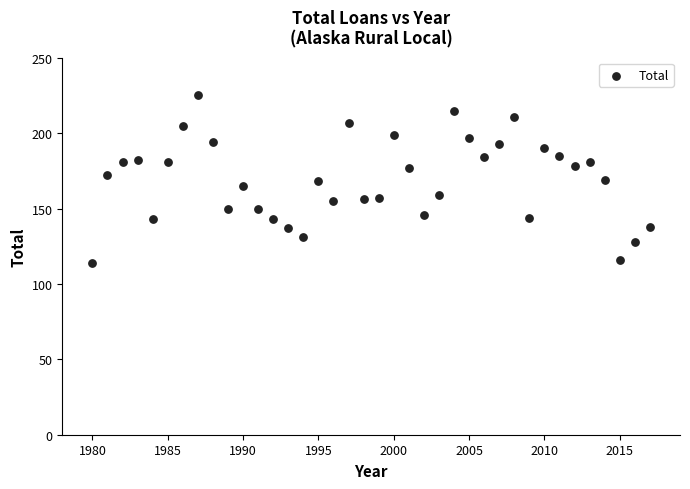

What is the range of X values (max minus min)?

37